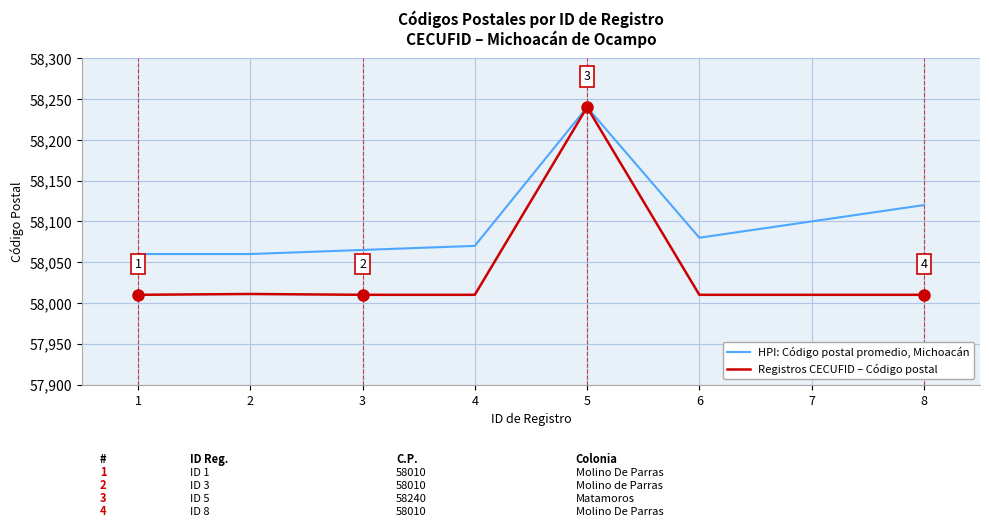

At which category is the sum across all series the highest?

5